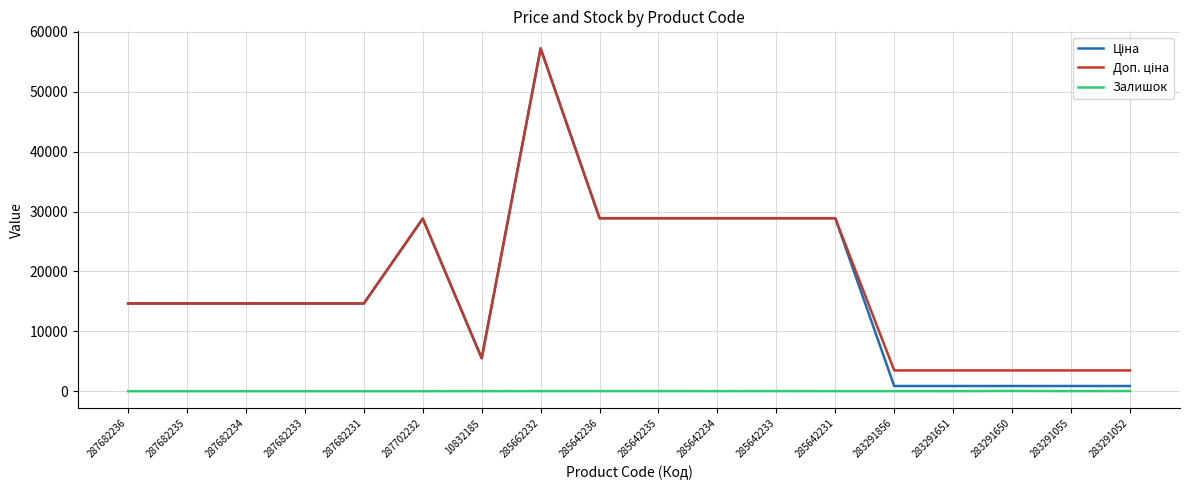

At which category does the chart reach its peak across all series?

285662232